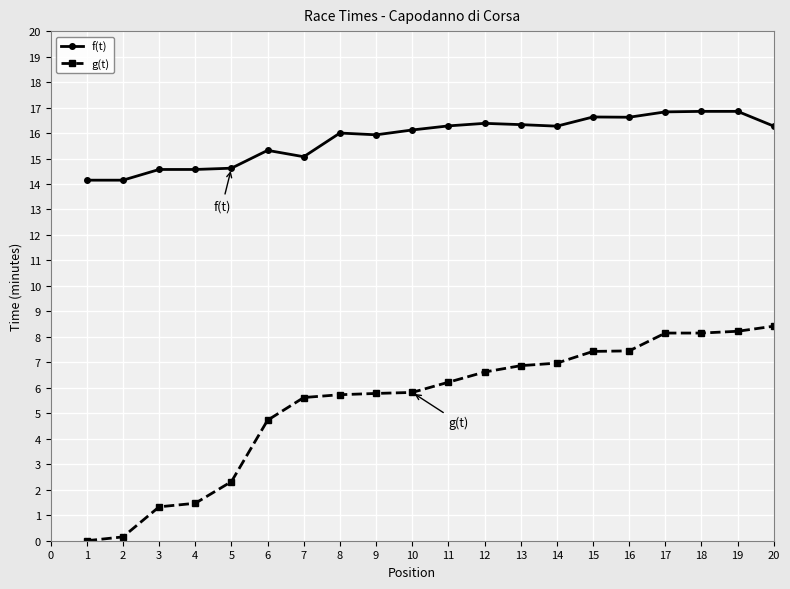

What is the total value across all series at 19?

25.1